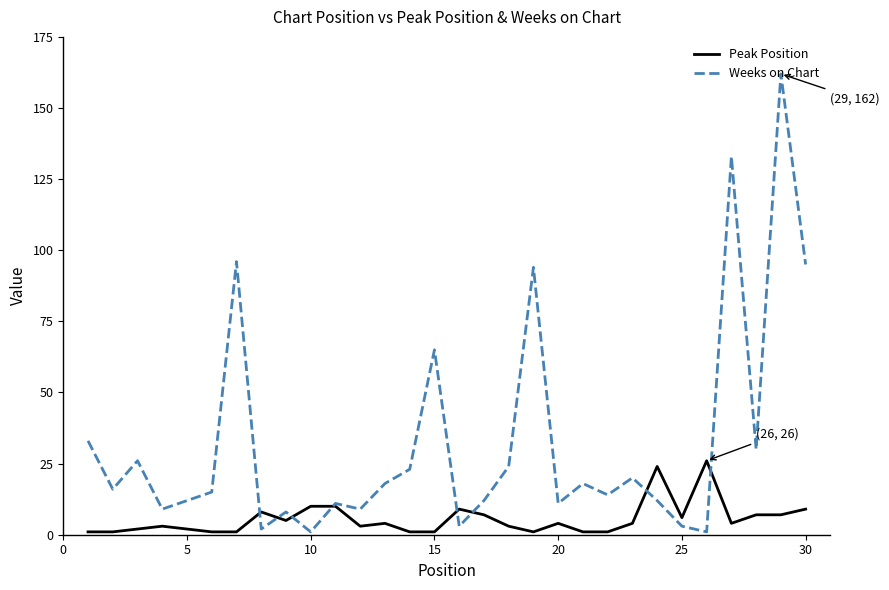

What is the maximum value shown in the chart?

162